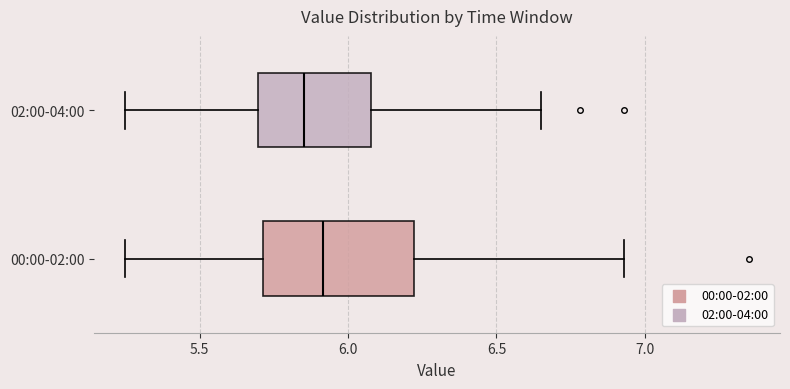

Reading bottom to top, transcribe this box plot: for each box, give where its median line is, the range the box spans, and where its two whiskers end, as read against the x-axis. The values are not printed on the chart, so give them approximately, as read against the axis.

00:00-02:00: median 5.90, box 5.70 to 6.20, whiskers 5.25 to 6.95
02:00-04:00: median 5.85, box 5.70 to 6.10, whiskers 5.25 to 6.65